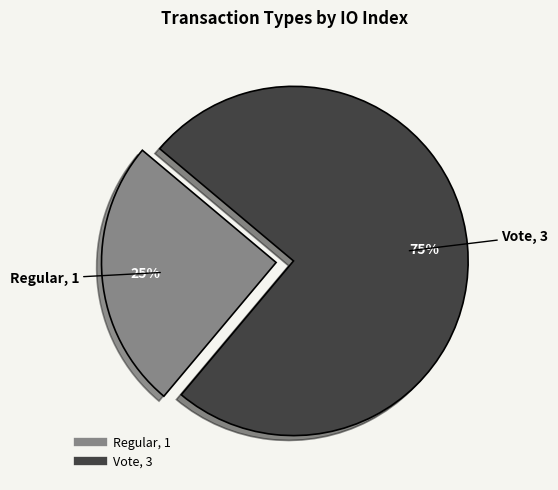

To the nearest percent, what percentage of the pie is Vote?

75%